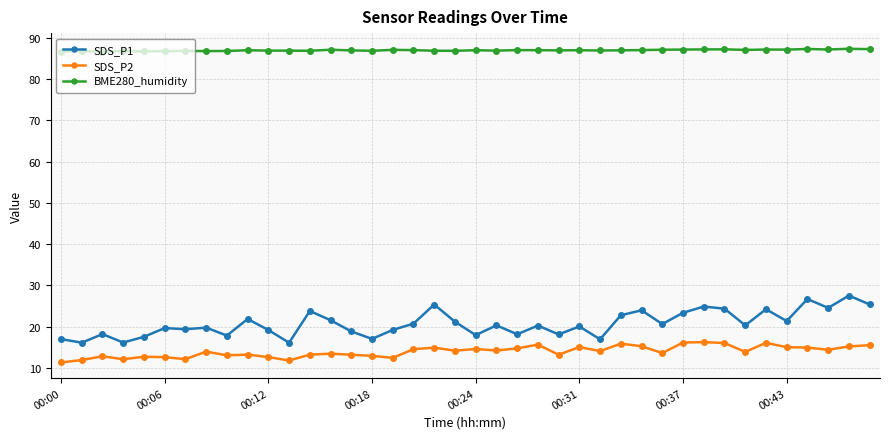

How many data points does each series have?

40